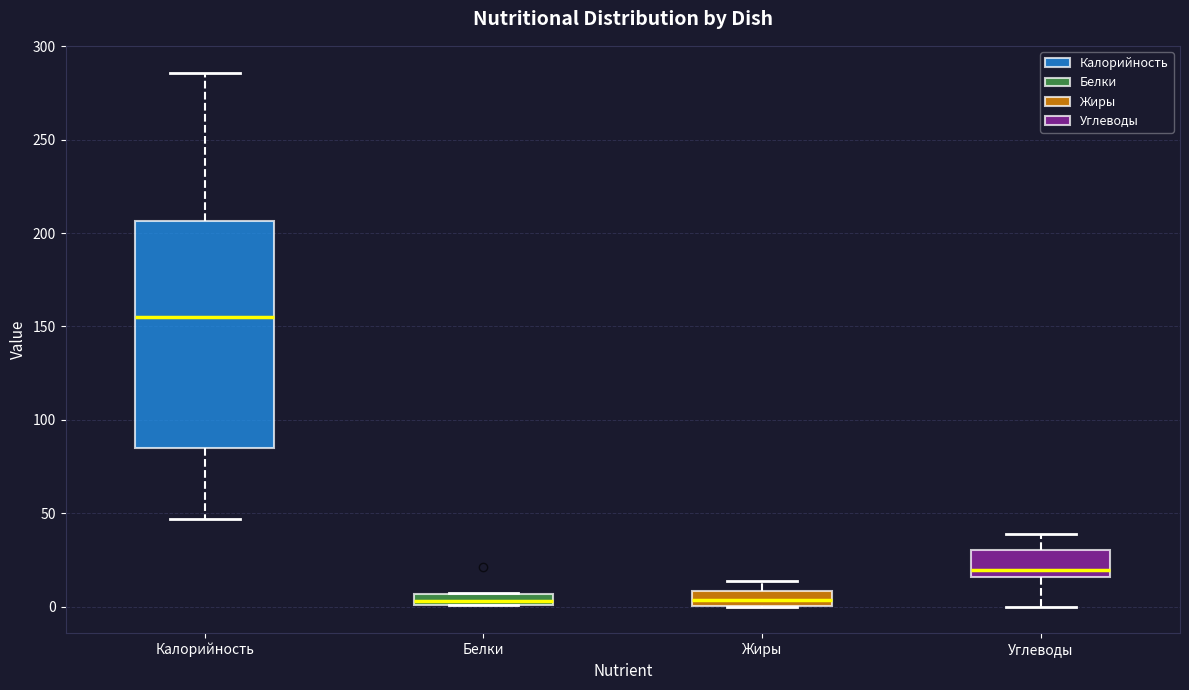

Where is the lower edge of the box for Белки on the y-axis? The values are not printed on the chart, so give them approximately, as read against the axis.

0